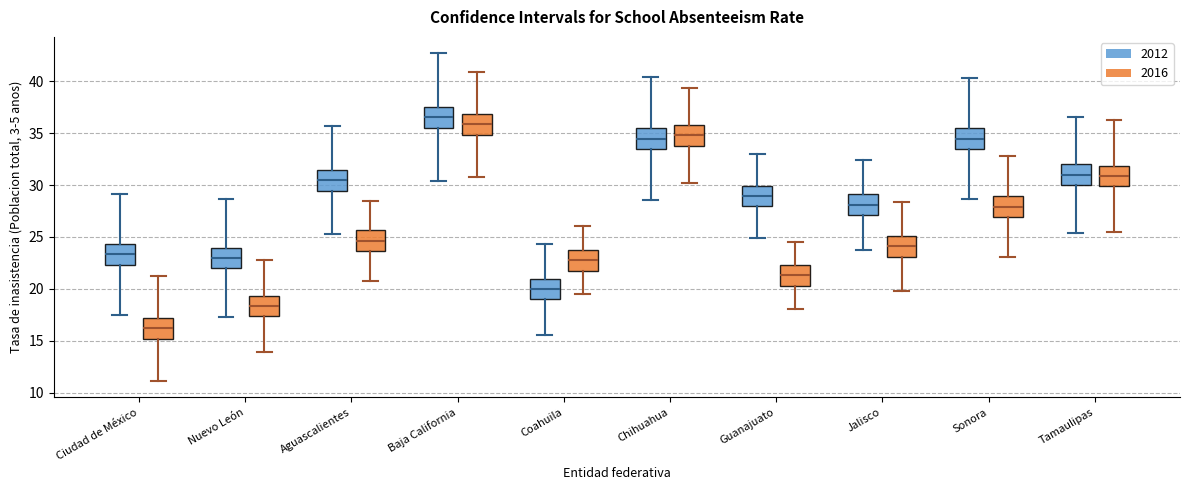

Reading left to right, read every box against the y-axis: the position of its median line, the range the box covers, and the ends of its whiskers. The values are not printed on the chart, so give them approximately, as read against the axis.

Ciudad de México (2012): median 23.5, box 22.5 to 24.5, whiskers 17.5 to 29.0
Ciudad de México (2016): median 16.0, box 15.0 to 17.0, whiskers 11.0 to 21.5
Nuevo León (2012): median 23.0, box 22.0 to 24.0, whiskers 17.5 to 28.5
Nuevo León (2016): median 18.5, box 17.5 to 19.5, whiskers 14.0 to 23.0
Aguascalientes (2012): median 30.5, box 29.5 to 31.5, whiskers 25.0 to 35.5
Aguascalientes (2016): median 24.5, box 23.5 to 25.5, whiskers 21.0 to 28.5
Baja California (2012): median 36.5, box 35.5 to 37.5, whiskers 30.5 to 42.5
Baja California (2016): median 36.0, box 35.0 to 37.0, whiskers 31.0 to 41.0
Coahuila (2012): median 20.0, box 19.0 to 21.0, whiskers 15.5 to 24.5
Coahuila (2016): median 23.0, box 22.0 to 24.0, whiskers 19.5 to 26.0
Chihuahua (2012): median 34.5, box 33.5 to 35.5, whiskers 28.5 to 40.5
Chihuahua (2016): median 35.0, box 34.0 to 36.0, whiskers 30.0 to 39.5
Guanajuato (2012): median 29.0, box 28.0 to 30.0, whiskers 25.0 to 33.0
Guanajuato (2016): median 21.5, box 20.5 to 22.5, whiskers 18.0 to 24.5
Jalisco (2012): median 28.0, box 27.0 to 29.0, whiskers 24.0 to 32.5
Jalisco (2016): median 24.0, box 23.0 to 25.0, whiskers 20.0 to 28.5
Sonora (2012): median 34.5, box 33.5 to 35.5, whiskers 28.5 to 40.5
Sonora (2016): median 28.0, box 27.0 to 29.0, whiskers 23.0 to 33.0
Tamaulipas (2012): median 31.0, box 30.0 to 32.0, whiskers 25.5 to 36.5
Tamaulipas (2016): median 31.0, box 30.0 to 32.0, whiskers 25.5 to 36.0